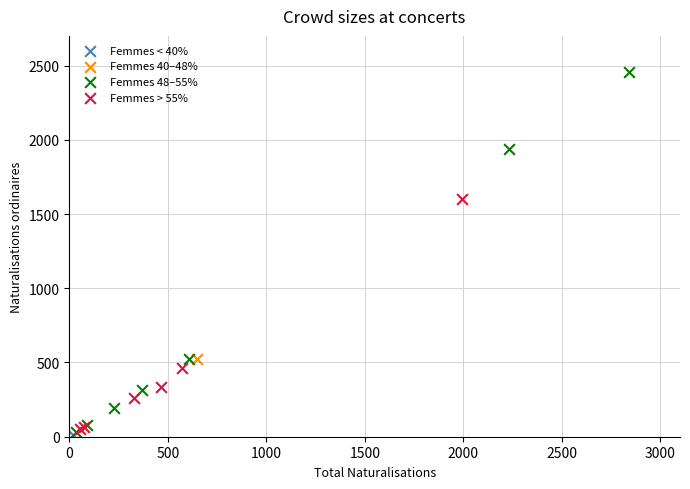

Which series contains the highest Y value?

Femmes 48–55%